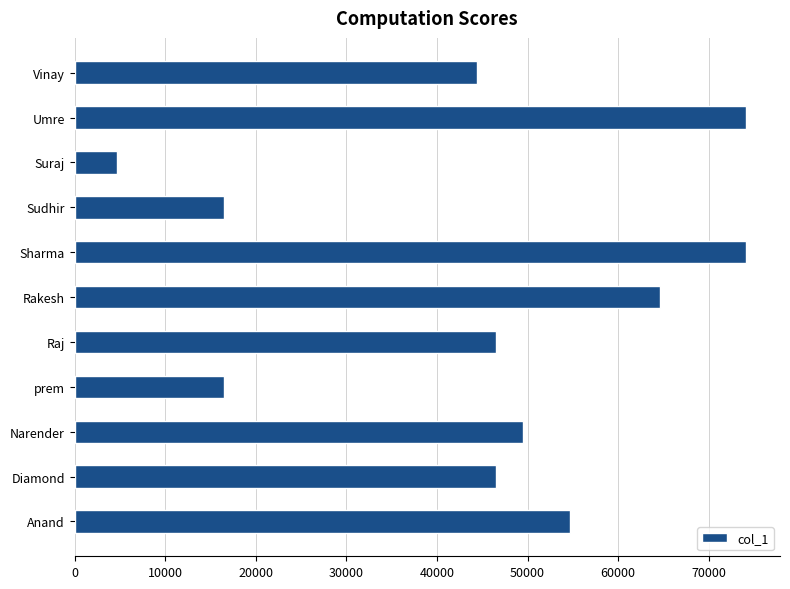

Which has a higher value, Vinay or Narender?

Narender